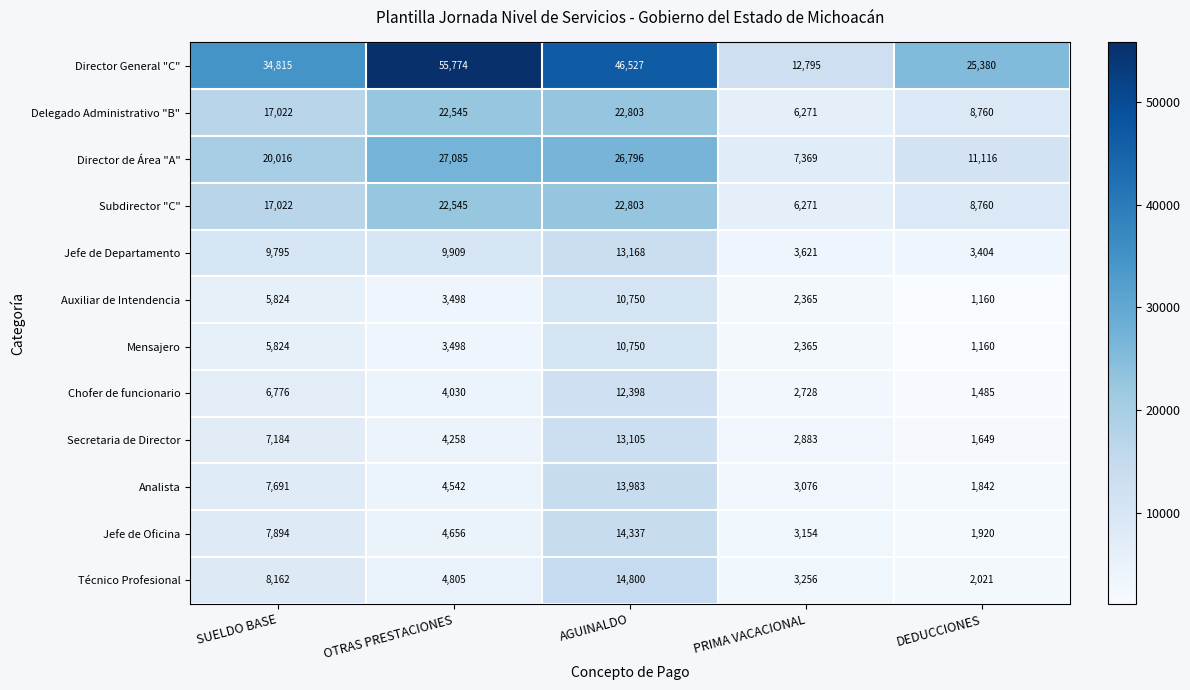

Which series has the largest total across all categories?

Director General "C"